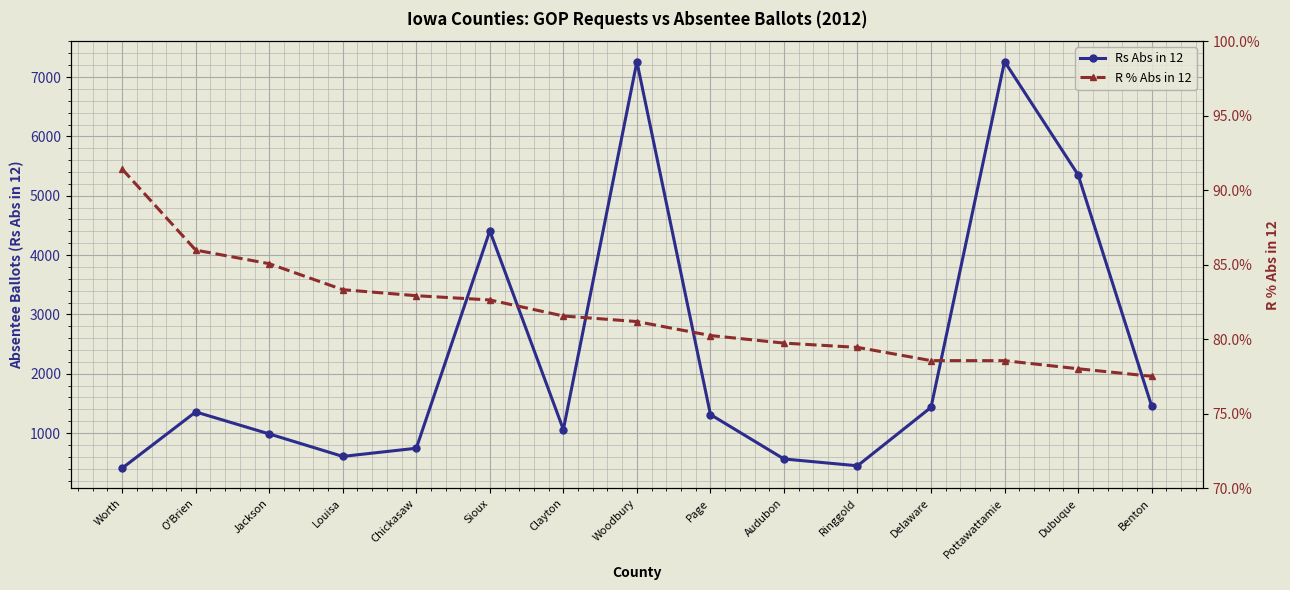

The value of Rs Abs in 12 at Page is 707.8. True or false?

False